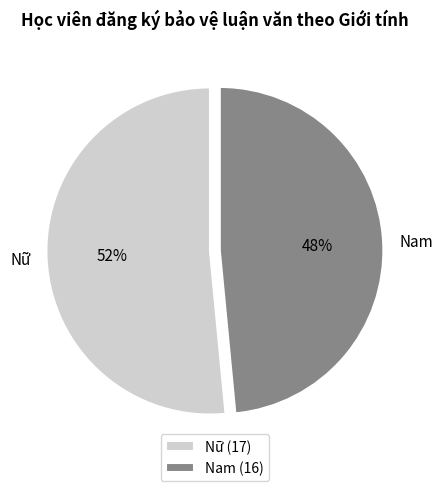

To the nearest percent, what is the combined percentage of Nữ and Nam?

100%